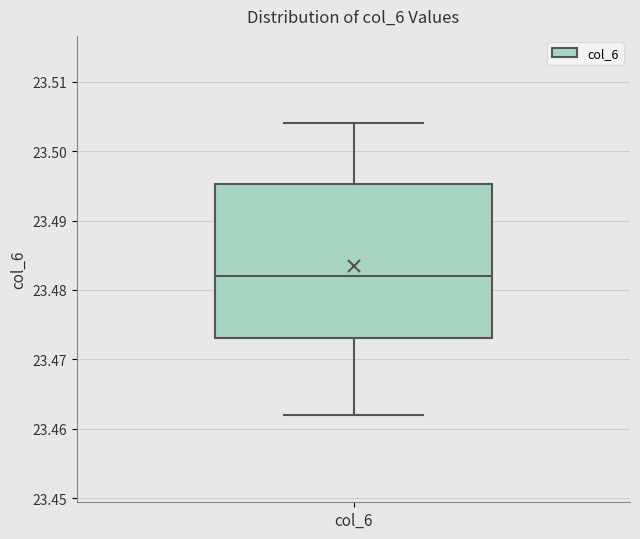

Read this box plot against the y-axis: the position of the median line, the range covered by the box, and the ends of both whiskers. The values are not printed on the chart, so give them approximately, as read against the axis.

median 23.482, box 23.473 to 23.495, whiskers 23.462 to 23.504